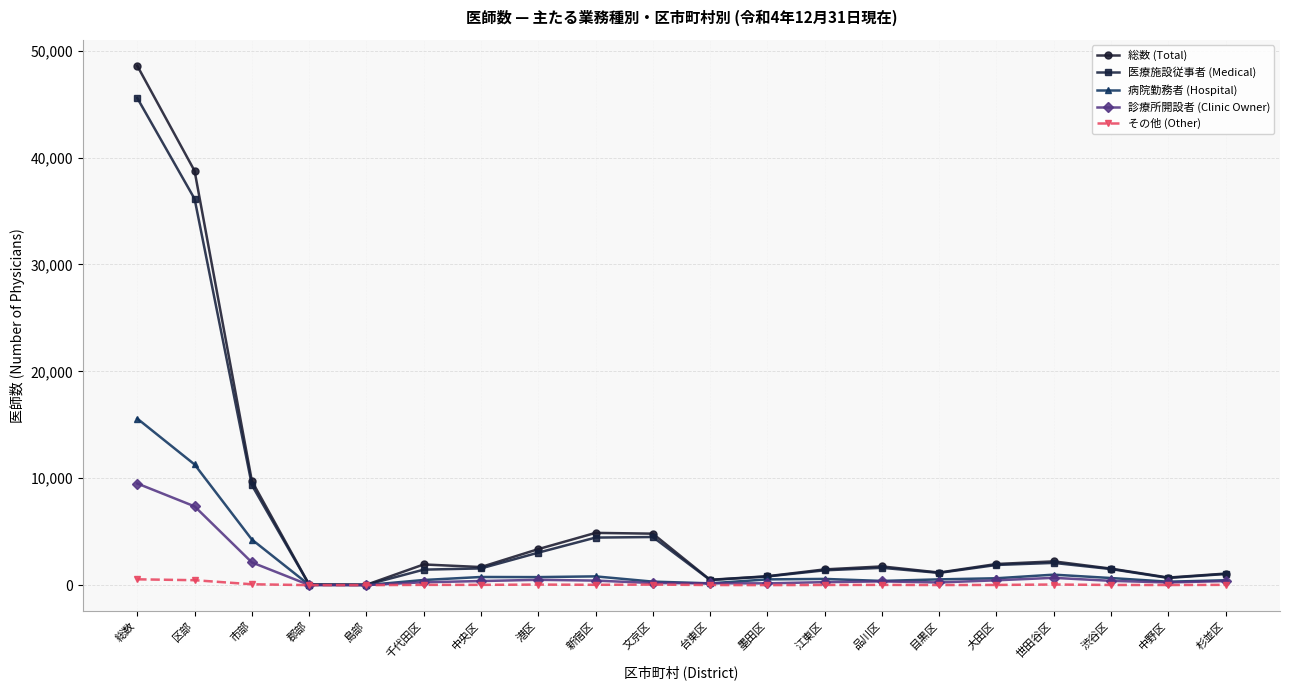

Which series changed the most between 港区 and 墨田区?

総数 (Total)